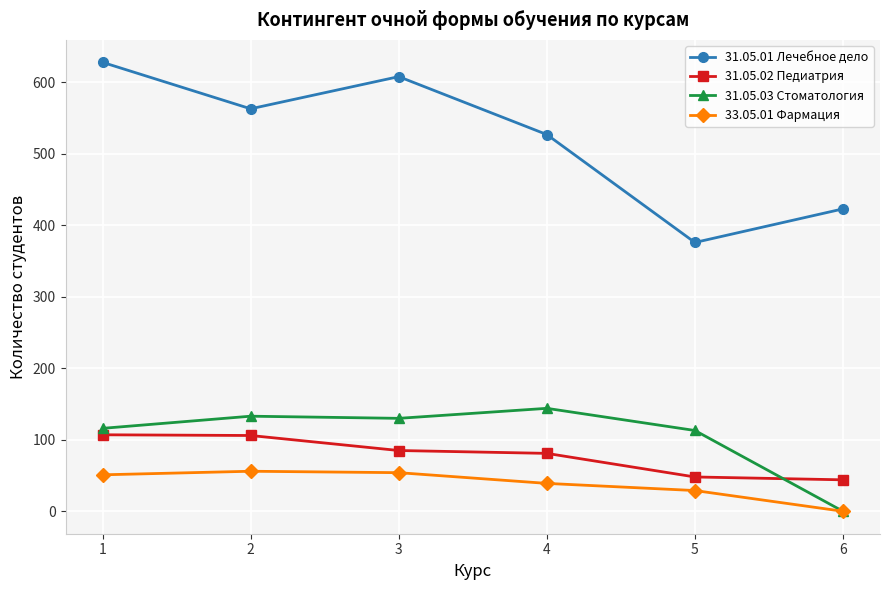

Which series has the largest range (max minus min)?

31.05.01 Лечебное дело